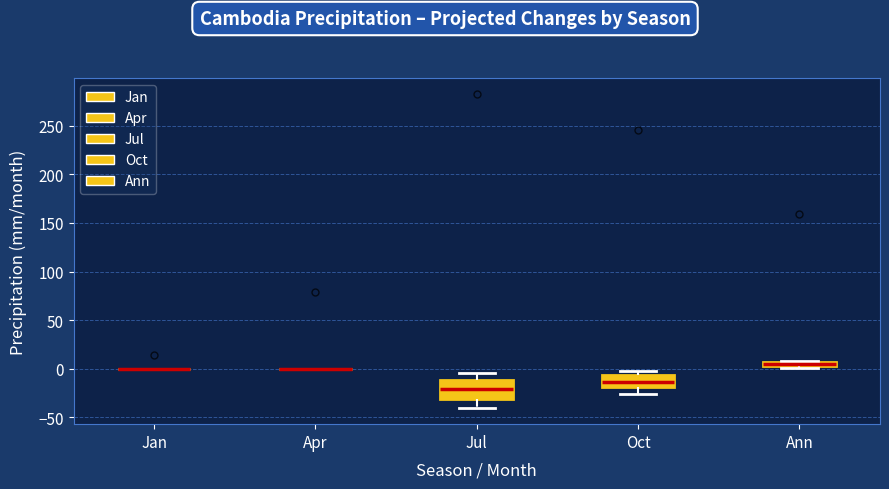

Where is the lower edge of the box for Jul on the y-axis? The values are not printed on the chart, so give them approximately, as read against the axis.

-30